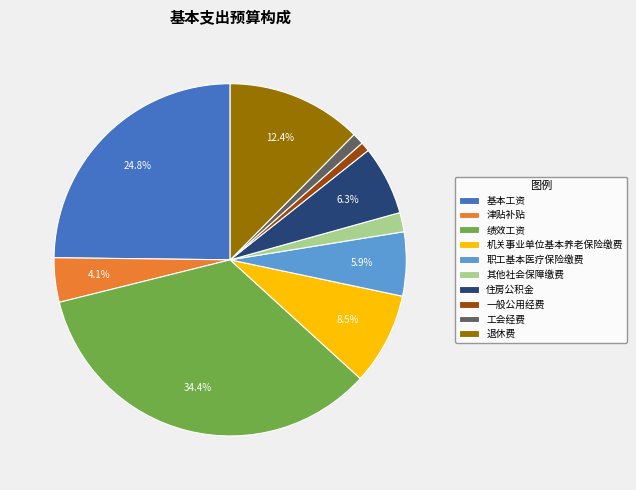

Between 一般公用经费 and 住房公积金, which is larger?

住房公积金